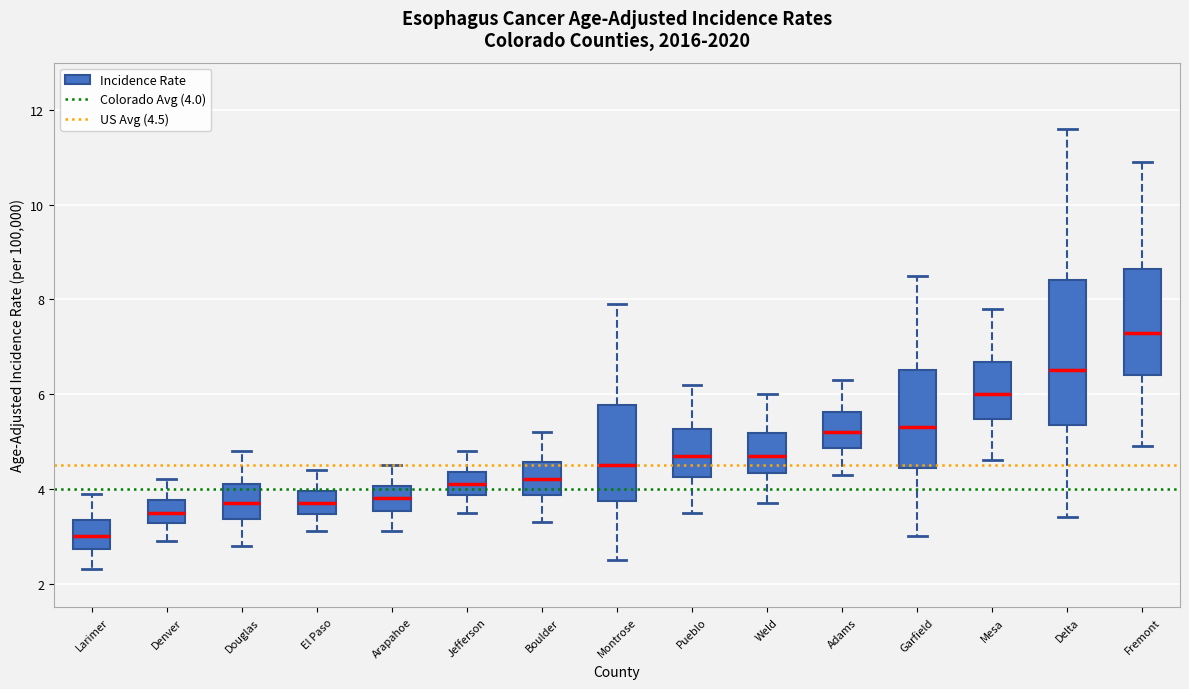

Reading left to right, read every box against the y-axis: the position of its median line, the range the box covers, and the ends of its whiskers. The values are not printed on the chart, so give them approximately, as read against the axis.

Larimer: median 3.0, box 2.8 to 3.4, whiskers 2.4 to 4.0
Denver: median 3.6, box 3.2 to 3.8, whiskers 3.0 to 4.2
Douglas: median 3.8, box 3.4 to 4.2, whiskers 2.8 to 4.8
El Paso: median 3.8, box 3.4 to 4.0, whiskers 3.2 to 4.4
Arapahoe: median 3.8, box 3.6 to 4.0, whiskers 3.2 to 4.6
Jefferson: median 4.2, box 3.8 to 4.4, whiskers 3.6 to 4.8
Boulder: median 4.2, box 3.8 to 4.6, whiskers 3.4 to 5.2
Montrose: median 4.6, box 3.8 to 5.8, whiskers 2.6 to 8.0
Pueblo: median 4.8, box 4.2 to 5.2, whiskers 3.6 to 6.2
Weld: median 4.8, box 4.4 to 5.2, whiskers 3.8 to 6.0
Adams: median 5.2, box 4.8 to 5.6, whiskers 4.4 to 6.4
Garfield: median 5.4, box 4.4 to 6.6, whiskers 3.0 to 8.6
Mesa: median 6.0, box 5.4 to 6.6, whiskers 4.6 to 7.8
Delta: median 6.6, box 5.4 to 8.4, whiskers 3.4 to 11.6
Fremont: median 7.4, box 6.4 to 8.6, whiskers 5.0 to 11.0